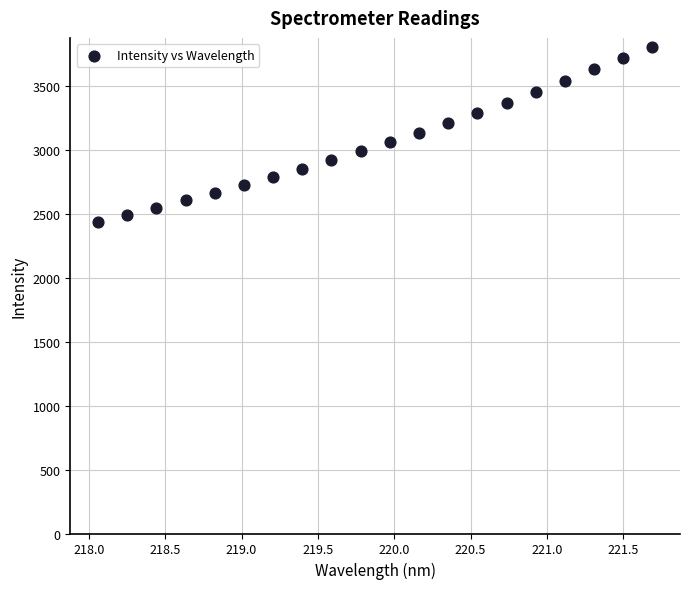

What is the range of X values (max minus min)?

3.6